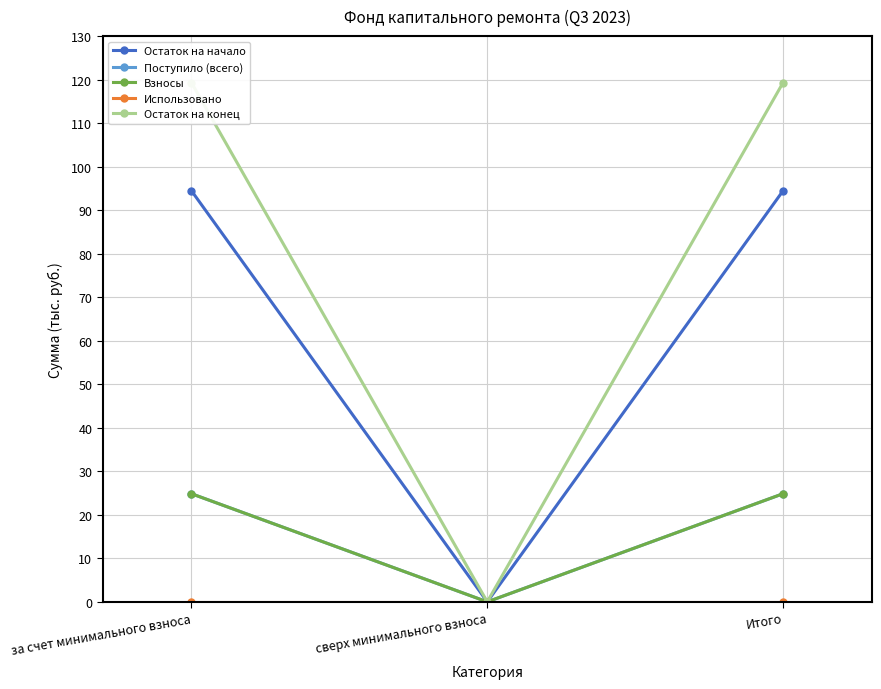

What position from the right is сверх минимального взноса?

2